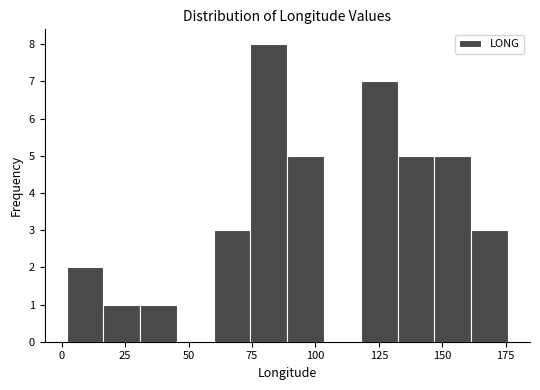

Around what value on the x-axis is the tallest bar? Give the approximate position of its centre, as read against the axis.

80